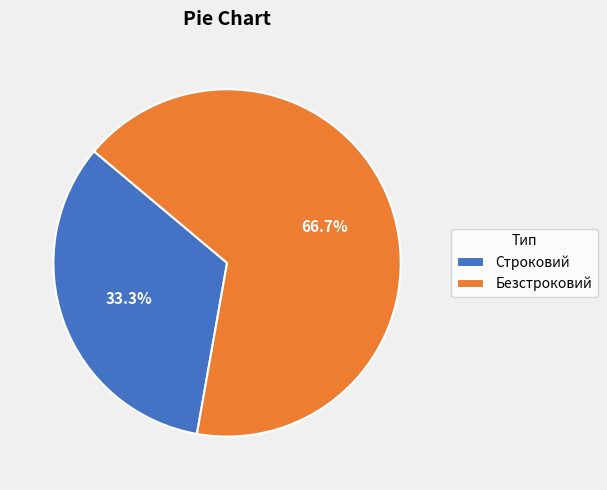

Is Строковий the majority of the pie?

No